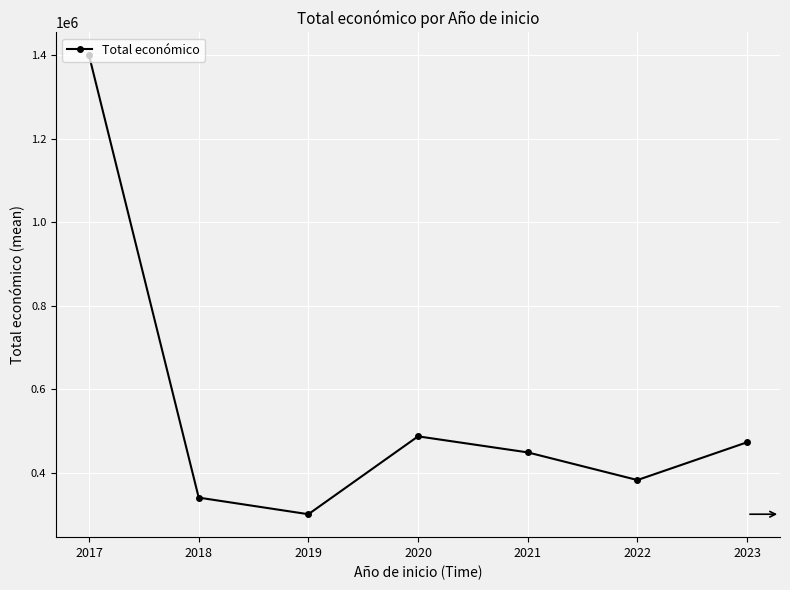

What is the difference between the maximum and minimum values?

1097590.5